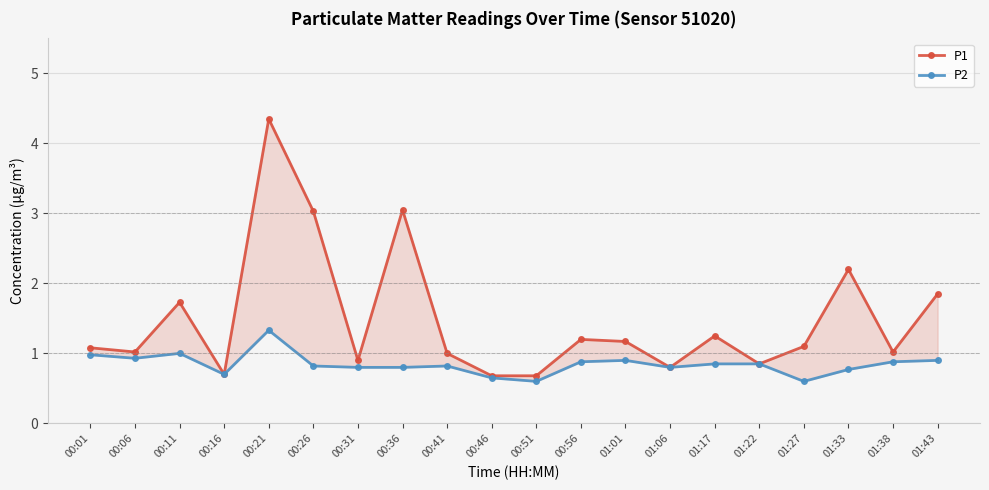

What are all the series names shown in the legend?

P1, P2